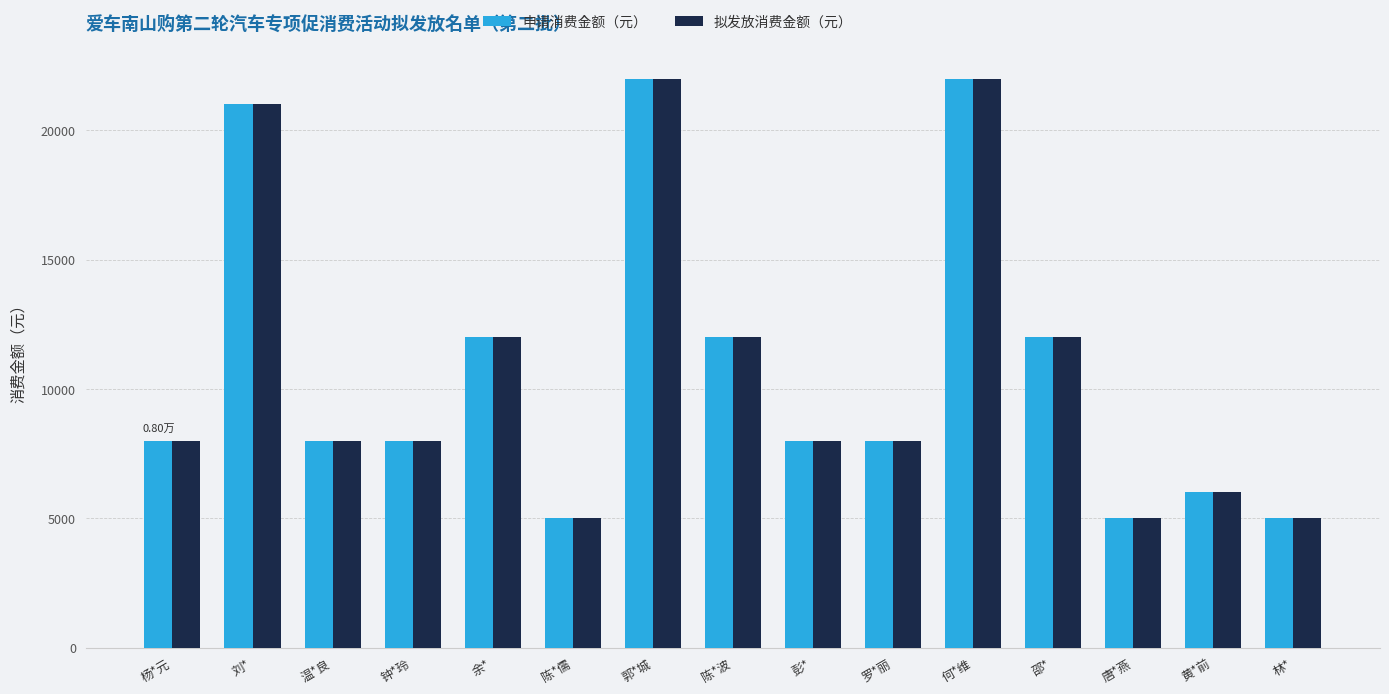

How many bars are there in each group?

2